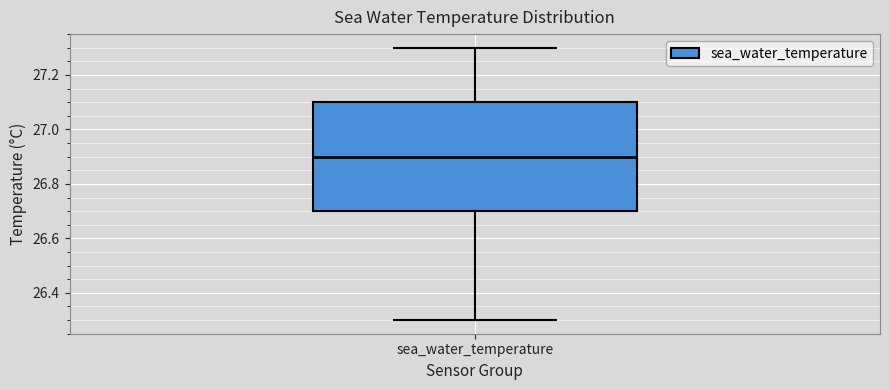

Where does the lower whisker of the box for sea_water_temperature end on the y-axis? The values are not printed on the chart, so give them approximately, as read against the axis.

26.3